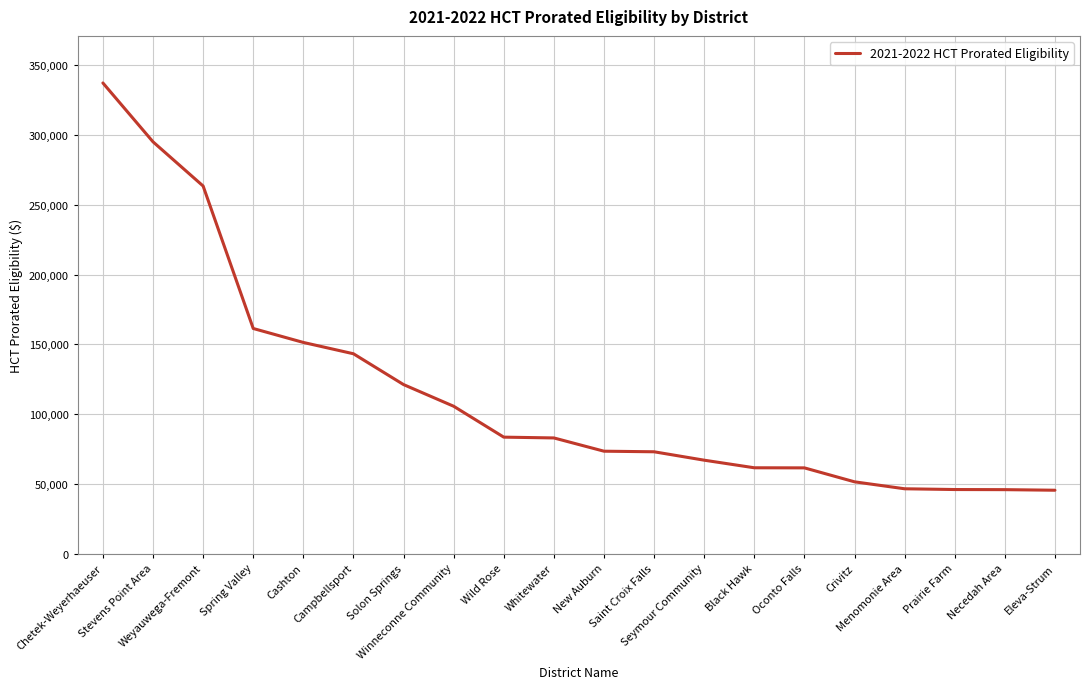

What is the difference between the maximum and minimum values?

291842.2